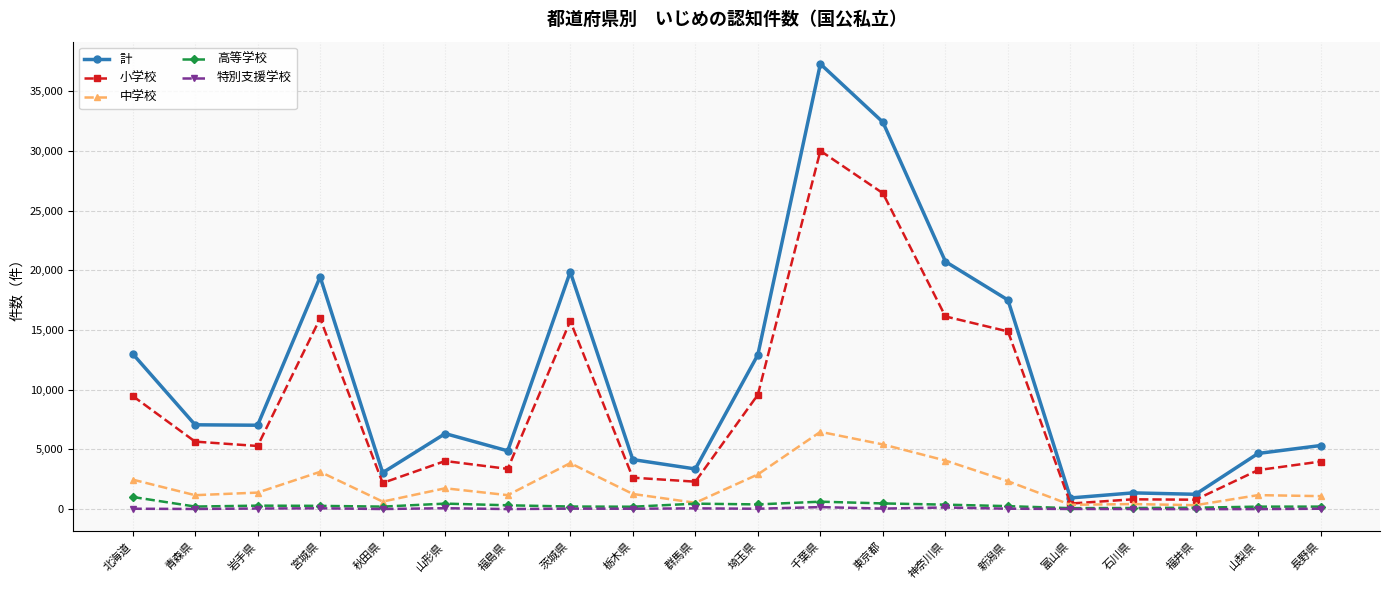

How many lines are shown in the chart?

5